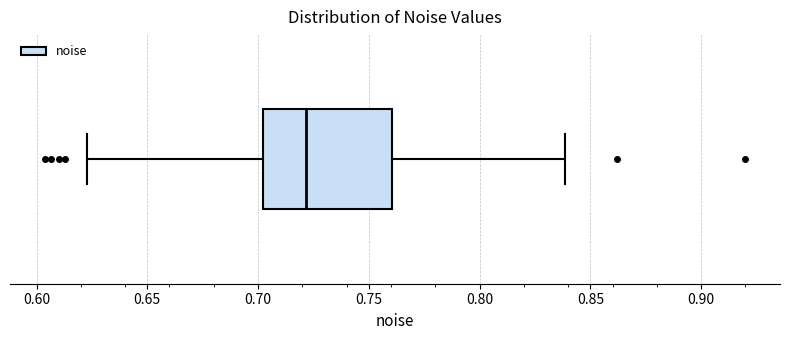

Transcribe this box plot: give where the median line is, the range the box spans, and where the two whiskers end, as read against the x-axis. The values are not printed on the chart, so give them approximately, as read against the axis.

median 0.720, box 0.700 to 0.760, whiskers 0.625 to 0.840